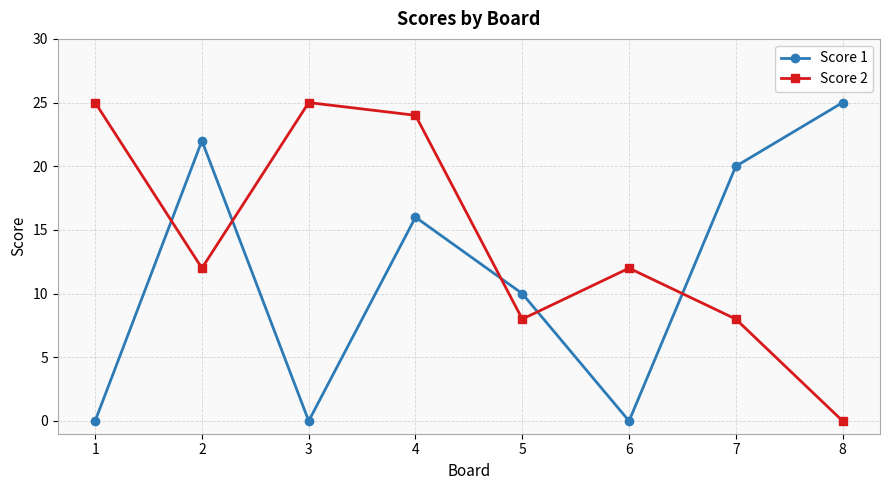

How many distinct data groups are displayed?

2